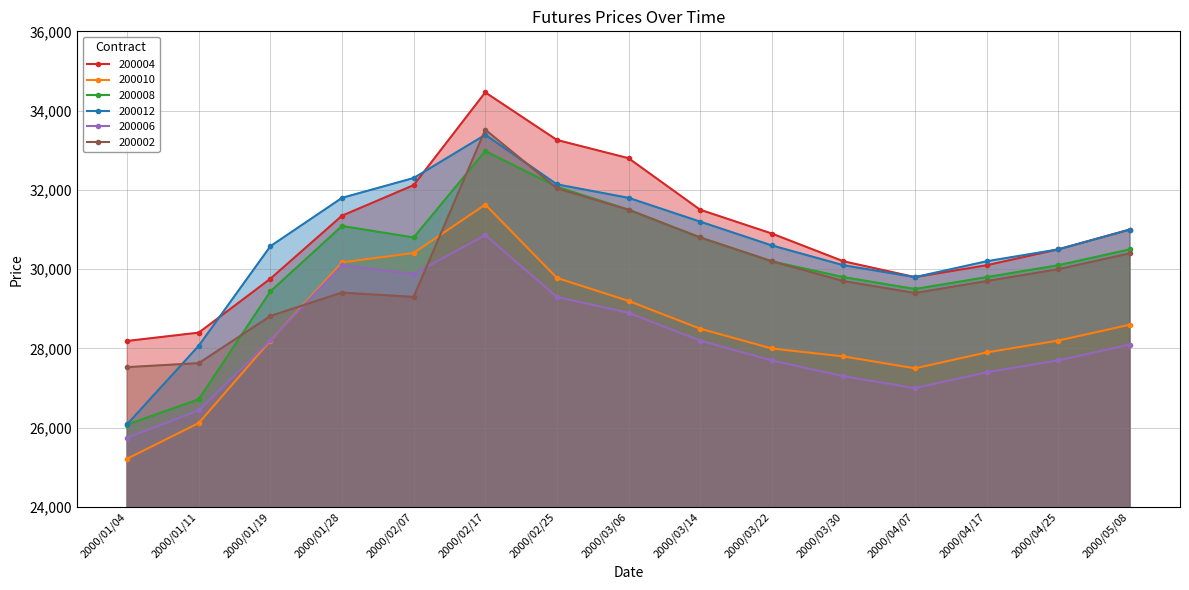

Between 2000/02/07 and 2000/02/25, which is larger?

2000/02/25